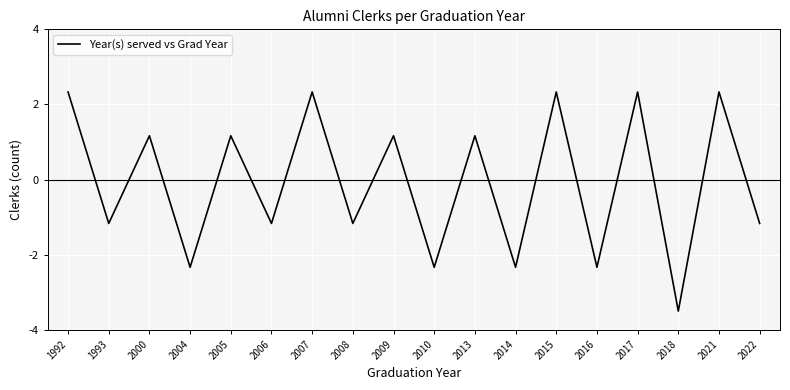

Reading left to right, what are all the values shown in this chart?

2.3	-1.2	1.2	-2.3	1.2	-1.2	2.3	-1.2	1.2	-2.3	1.2	-2.3	2.3	-2.3	2.3	-3.5	2.3	-1.2